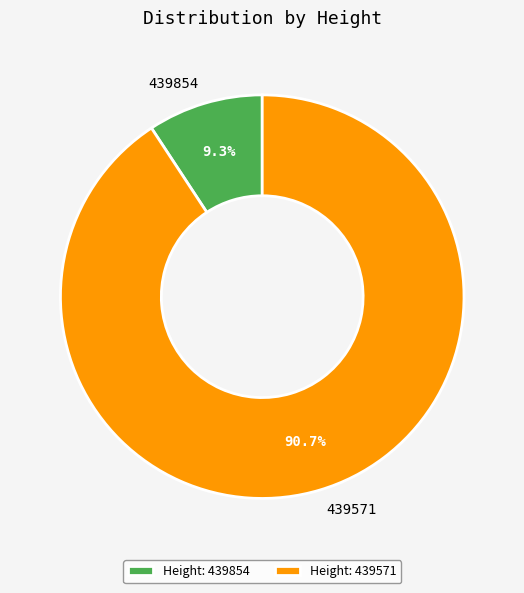

How much of the chart is everything except 439571?

9.3%